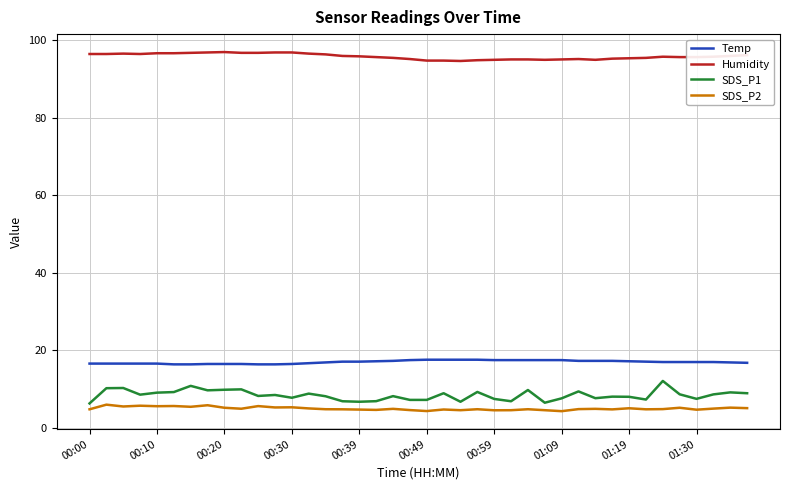

Rank the series by their maximum value, from lowest to highest.

SDS_P2, SDS_P1, Temp, Humidity